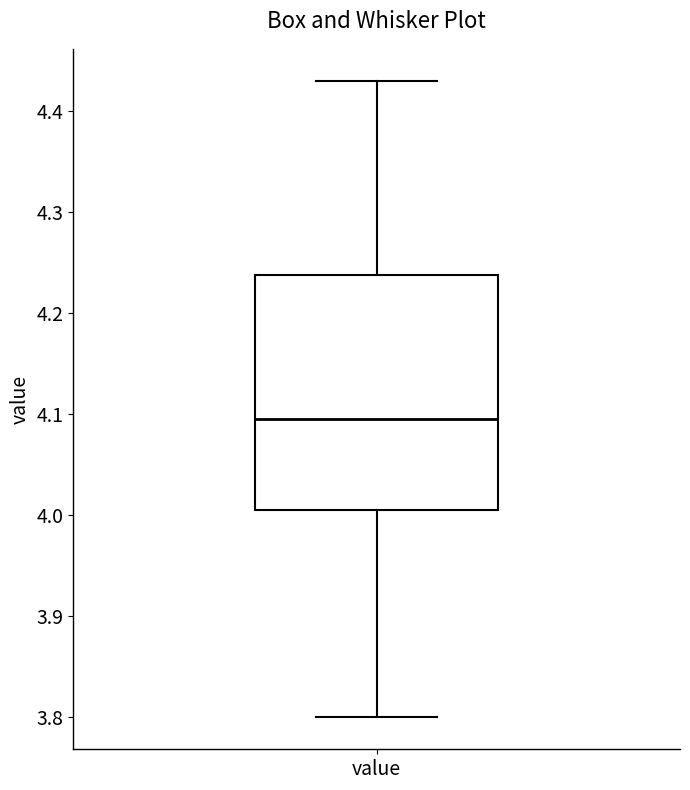

Where is the upper edge of the box for value on the y-axis? The values are not printed on the chart, so give them approximately, as read against the axis.

4.24